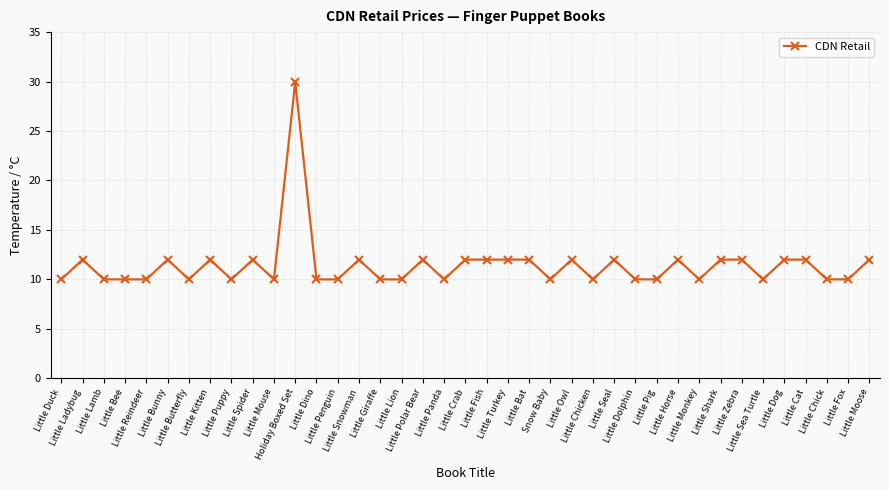

Between Little Butterfly and Little Dog, which is larger?

Little Dog